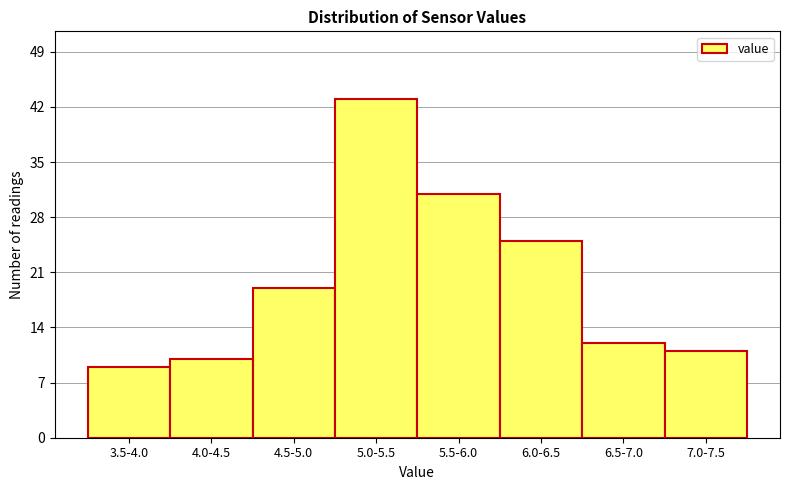

Reading left to right, what are all the values shown in this chart?

3.5-4.0=9	4.0-4.5=10	4.5-5.0=19	5.0-5.5=43	5.5-6.0=31	6.0-6.5=25	6.5-7.0=12	7.0-7.5=11